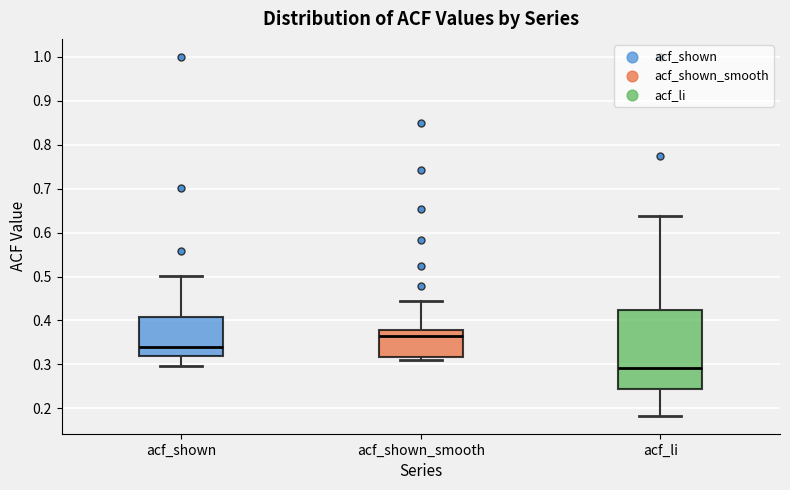

Where does the upper whisker of the box for acf_li end on the y-axis? The values are not printed on the chart, so give them approximately, as read against the axis.

0.64